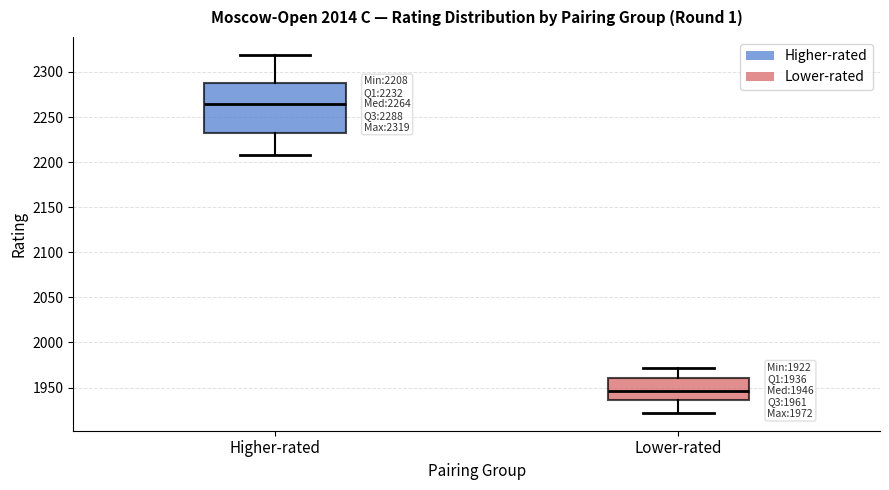

Comparing the boxes themselves (not the whiskers), which one is the tallest?

Higher-rated